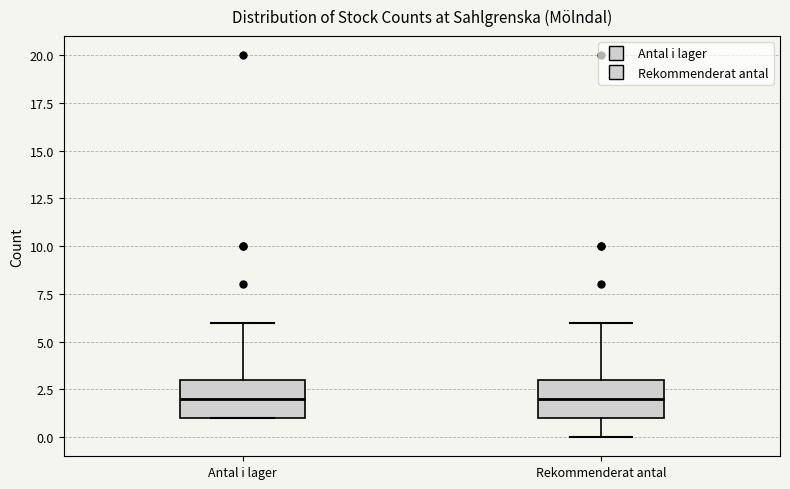

Reading left to right, transcribe this box plot: for each box, give where its median line is, the range the box spans, and where its two whiskers end, as read against the y-axis. The values are not printed on the chart, so give them approximately, as read against the axis.

Antal i lager: median 2, box 1 to 3, whiskers 1 to 6
Rekommenderat antal: median 2, box 1 to 3, whiskers 0 to 6